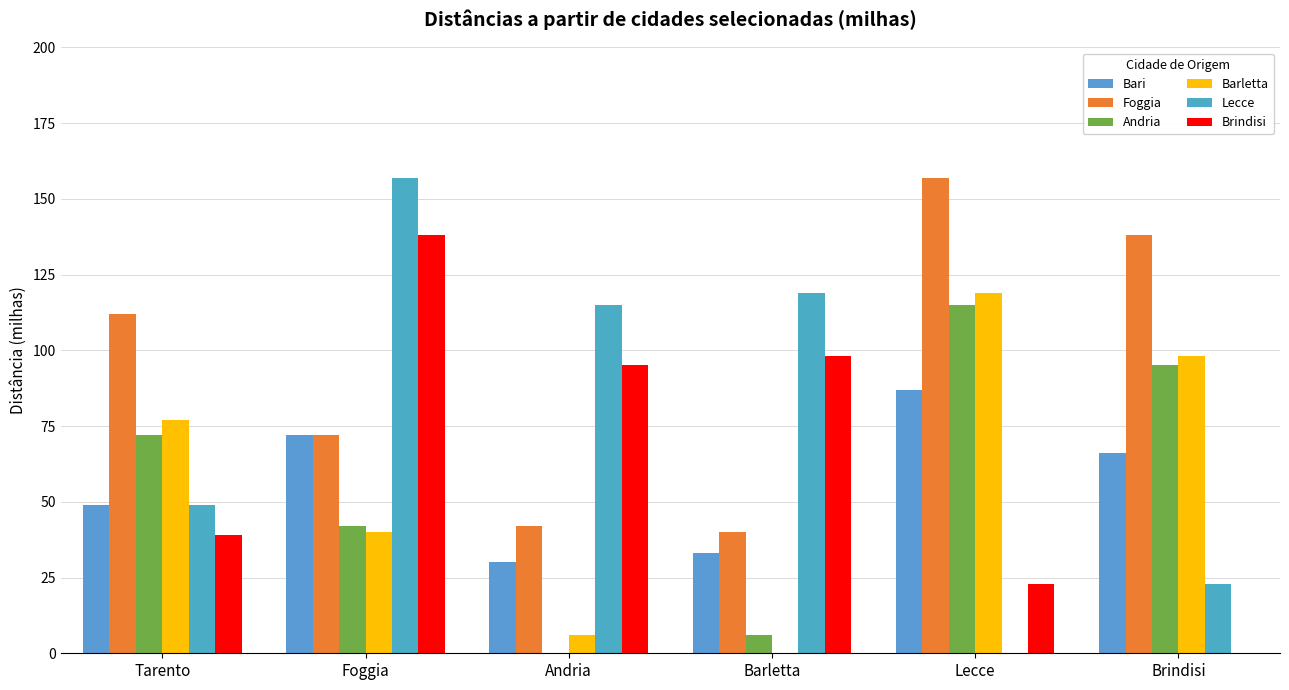

Are the bars horizontal?

No